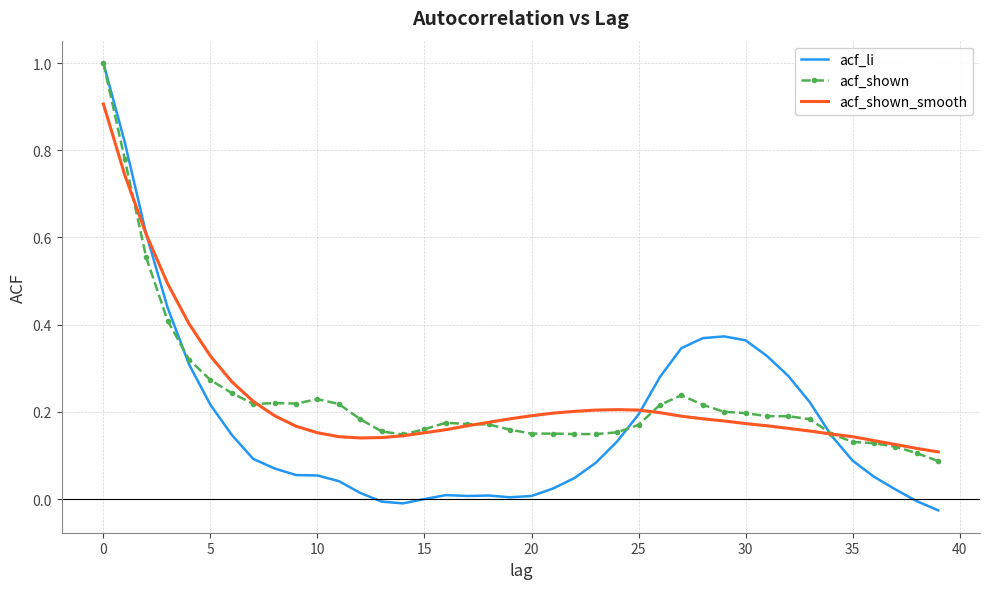

What is the highest value of the acf_shown series?

1.0